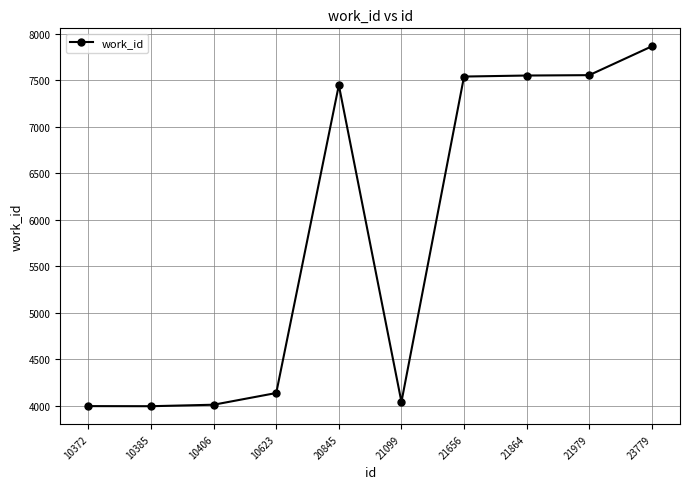

True or false: the data shows 7554 at 21979.

True